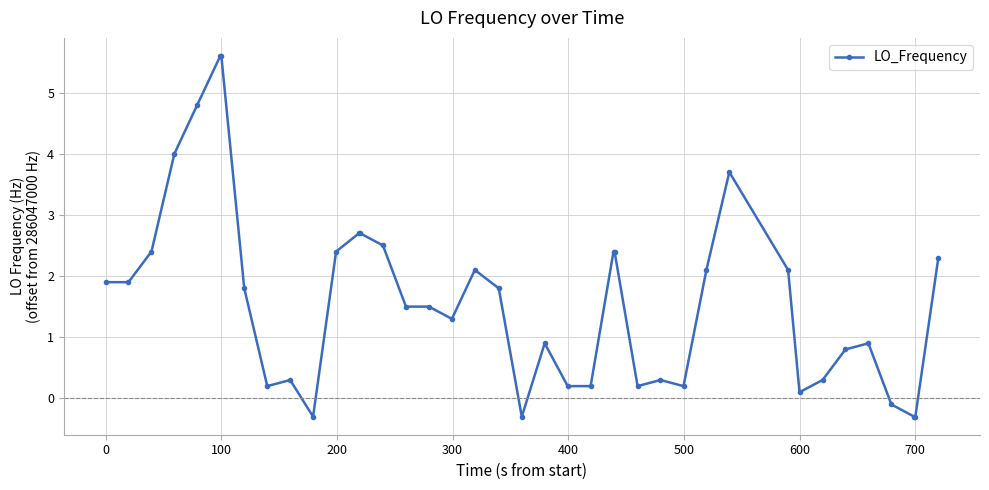

What is the value of the 25th point from the left?

2.4